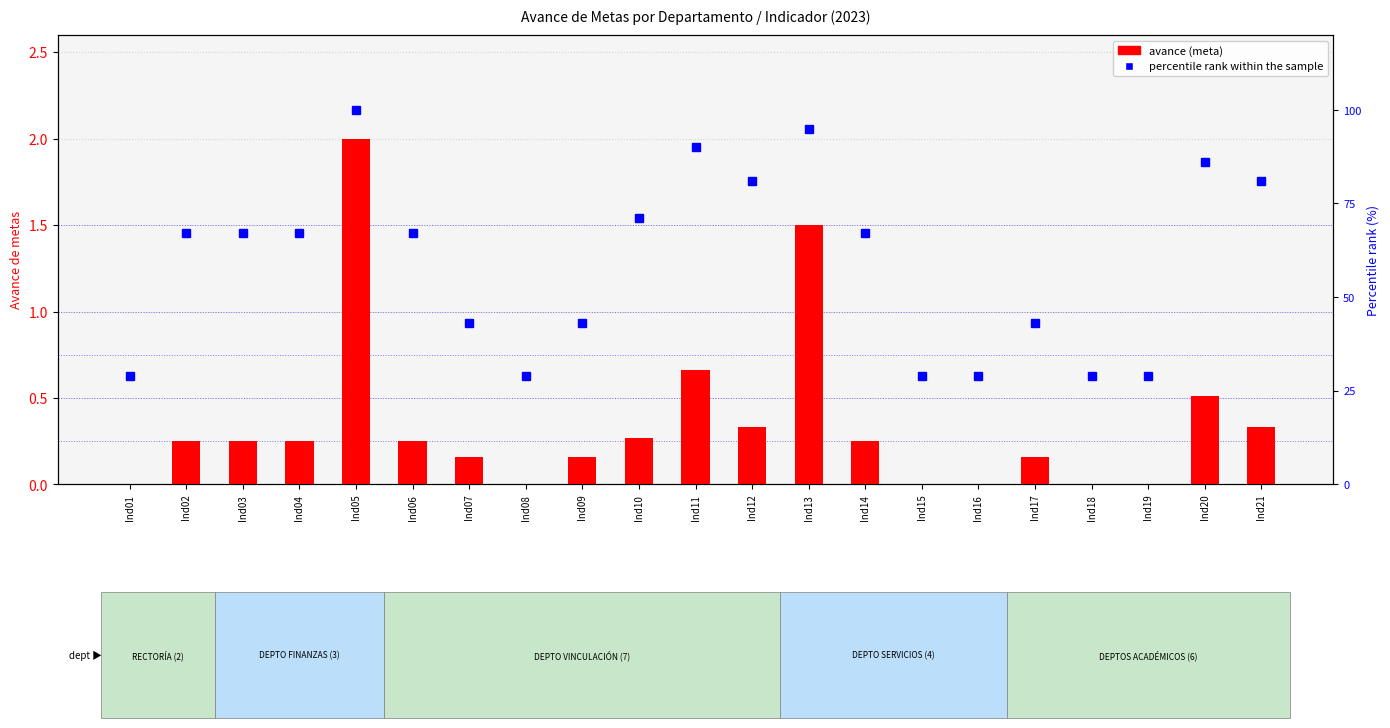

At Ind01, list the series in order from largest to smallest.

percentile rank within the sample, avance (meta)